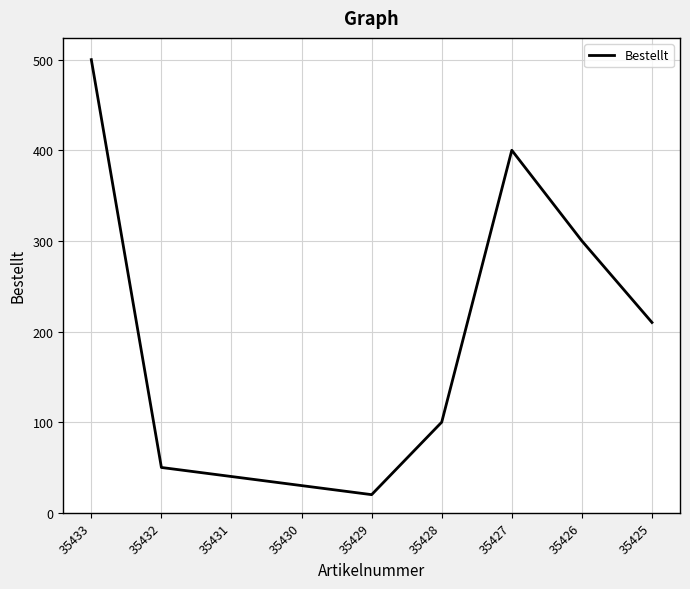

At which category does the data reach its first local valley?

35429